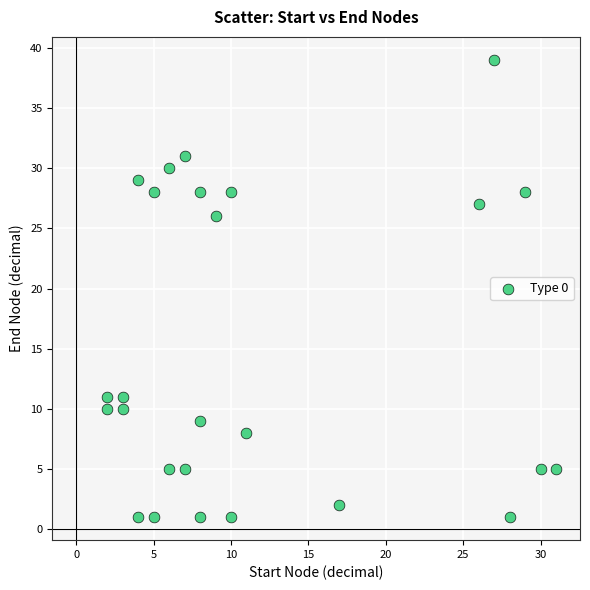

What is the range of Y values (max minus min)?

38